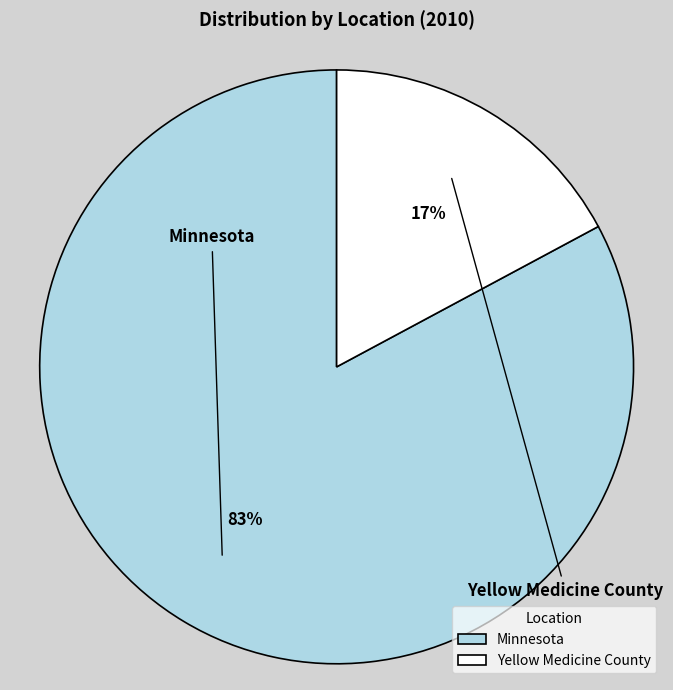

Rank the categories by value from lowest to highest.

Yellow Medicine County, Minnesota